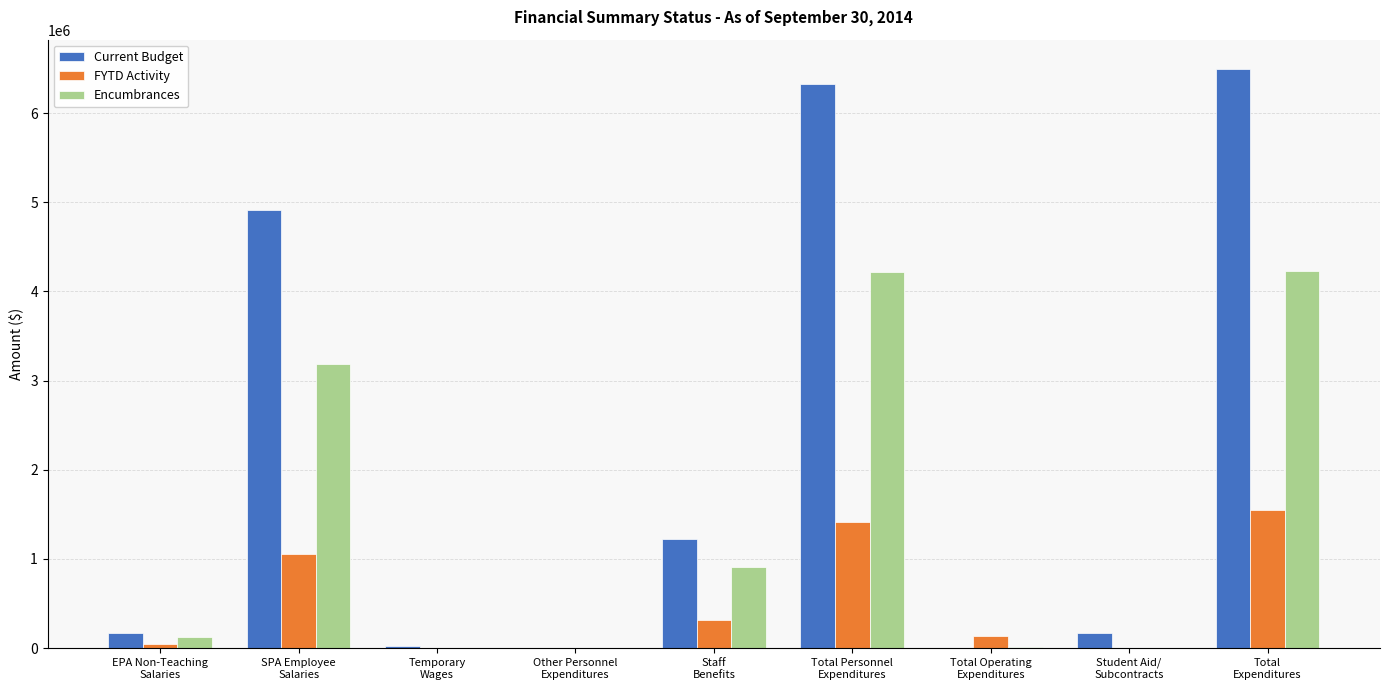

At which category is the sum across all series the highest?

Total
Expenditures